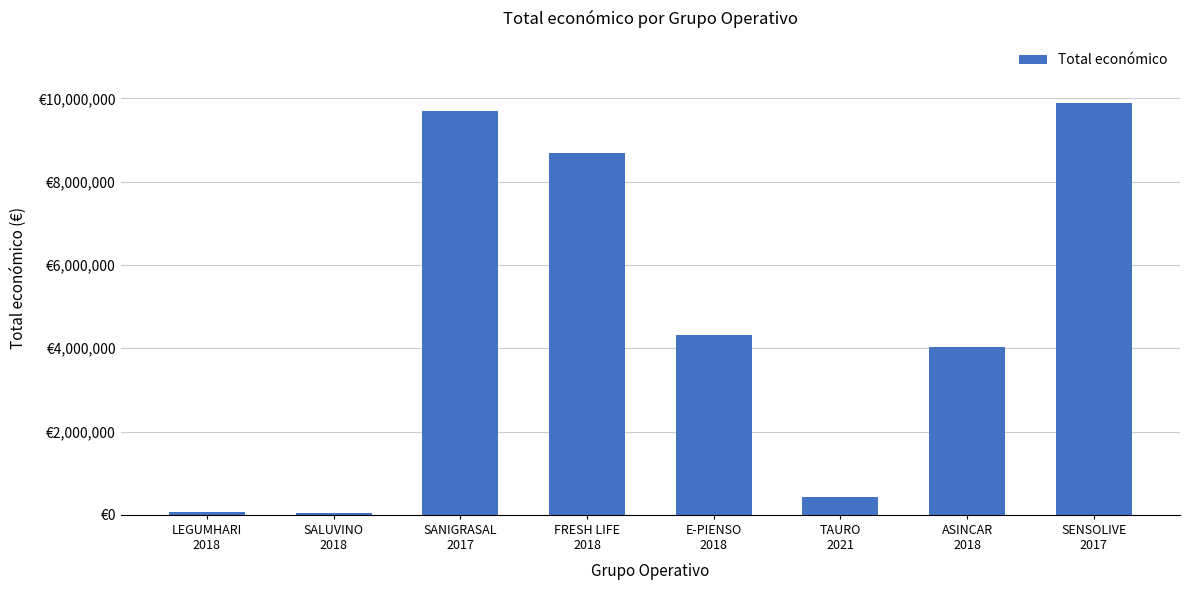

At which category does the chart reach its minimum across all series?

SALUVINO
2018